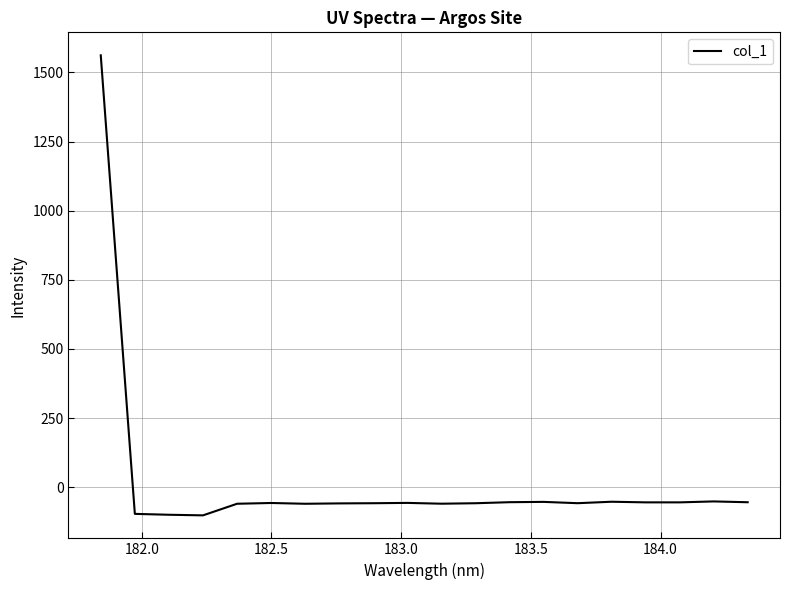

What is the minimum value shown in the chart?

-101.9